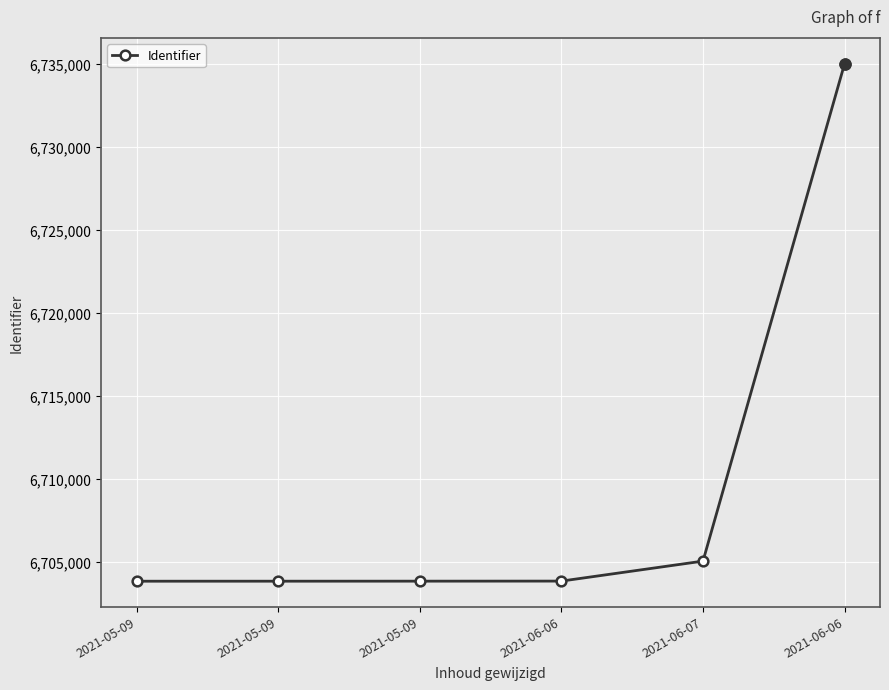

Reading left to right, extract all data points from this chart.

6703837	6703838	6703840	6703844	6705049	6735045